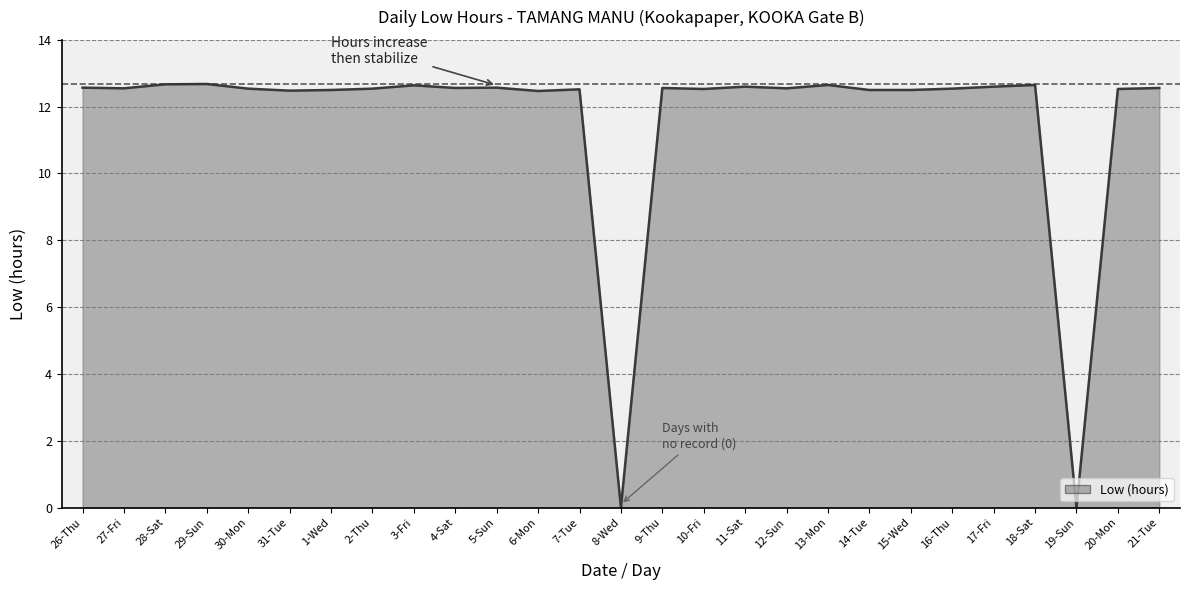

How many series are shown in this chart?

1